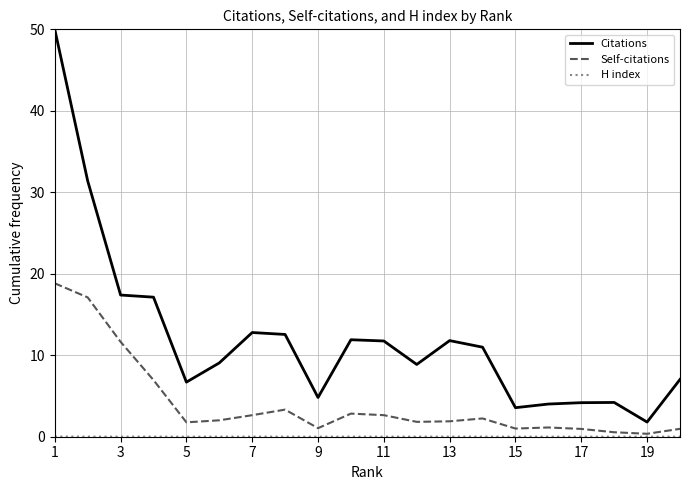

Which series has the largest total across all categories?

Citations